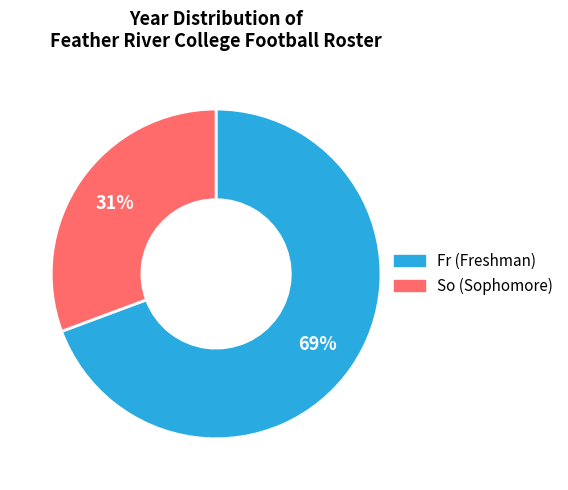

What is the ratio of the value at So to the value at Fr?

0.4